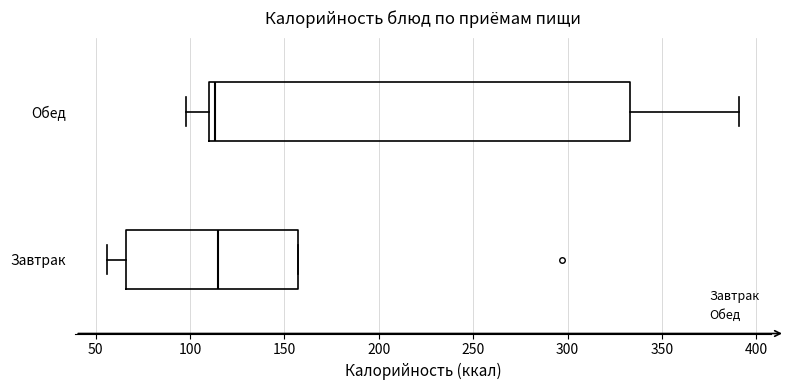

Reading bottom to top, transcribe this box plot: for each box, give where its median line is, the range the box spans, and where its two whiskers end, as read against the x-axis. The values are not printed on the chart, so give them approximately, as read against the axis.

Завтрак: median 115, box 65 to 155, whiskers 55 to 155
Обед: median 115, box 110 to 335, whiskers 100 to 390